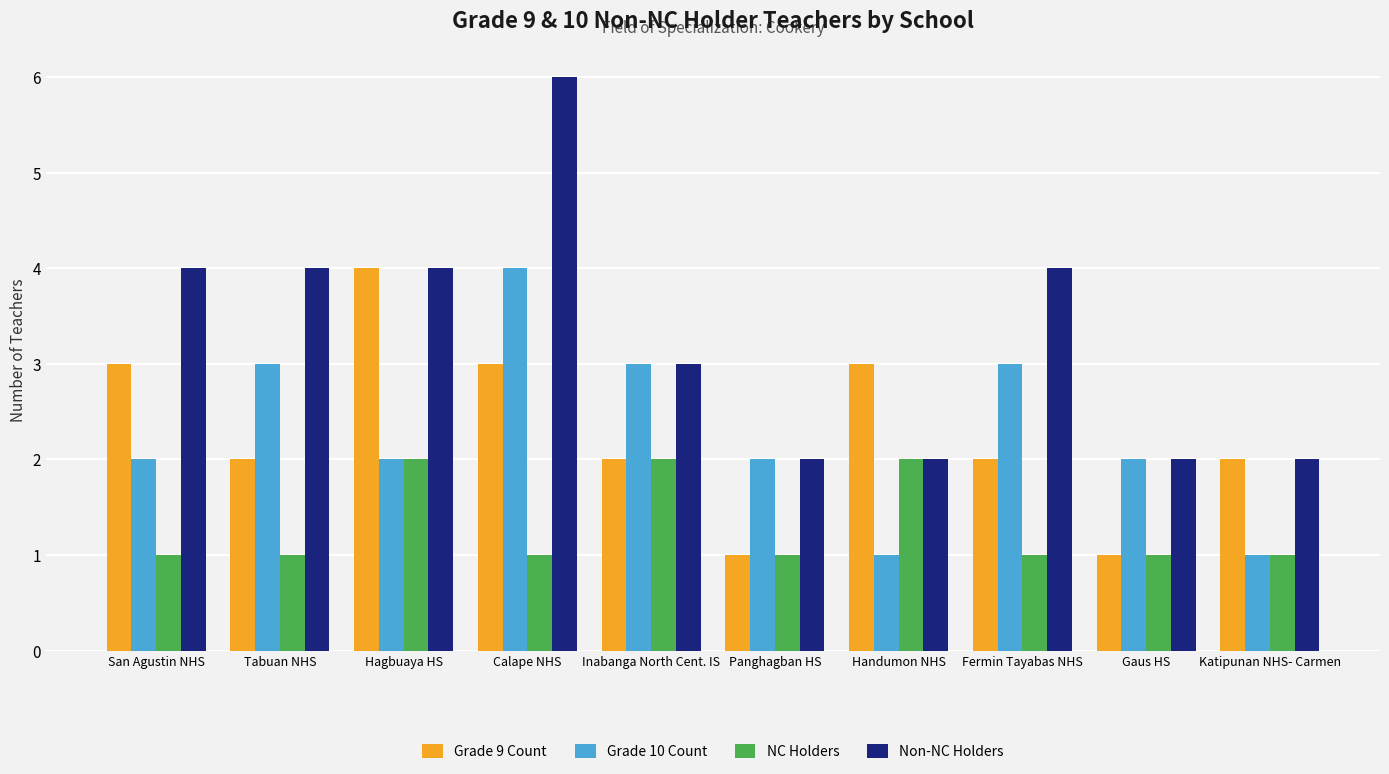

How many groups of bars are there?

10